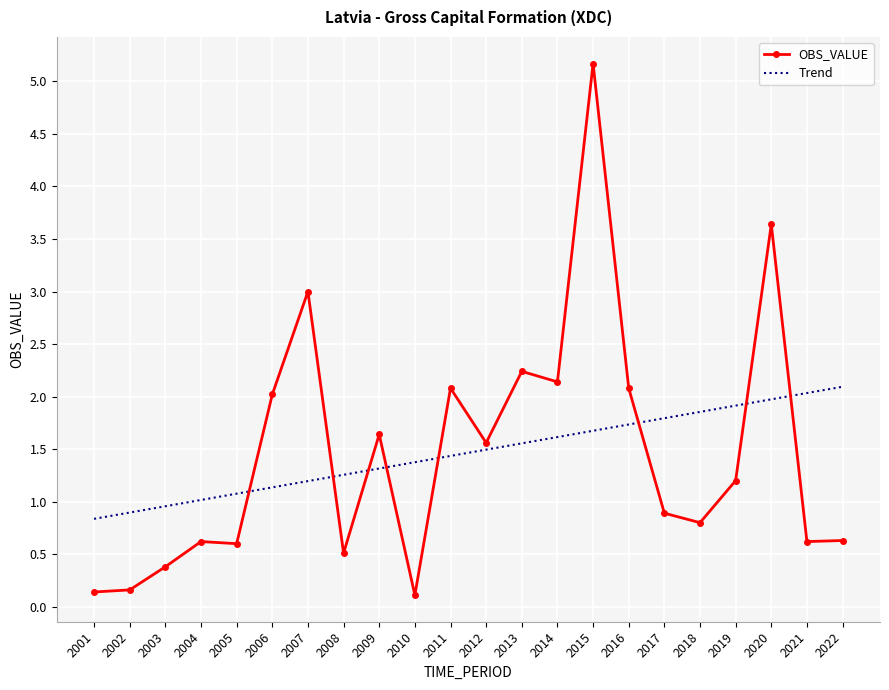

What is the average value of the OBS_VALUE series?

1.5